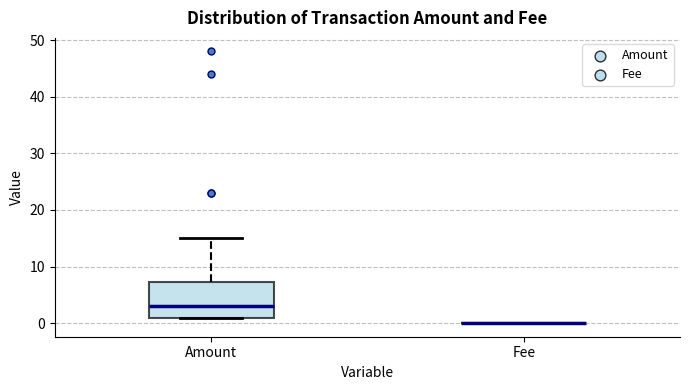

Comparing the boxes themselves (not the whiskers), which one is the tallest?

Amount